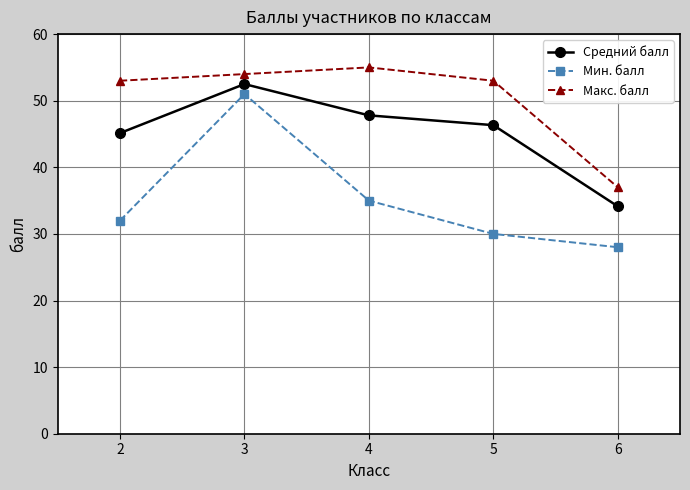

What is the difference between the Мин. балл values at 4 and 5?

5.0